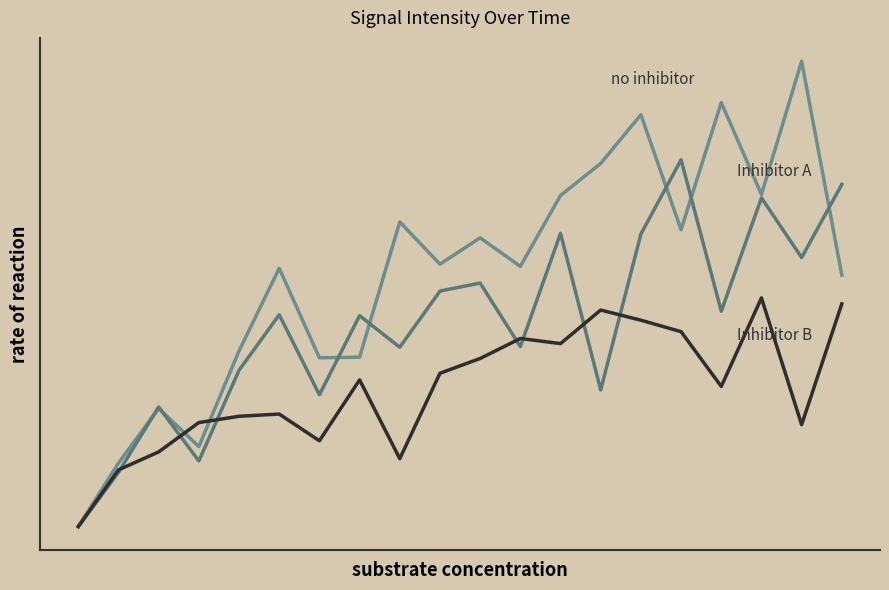

The Inhibitor A series shows -0.4 at 0. True or false?

False